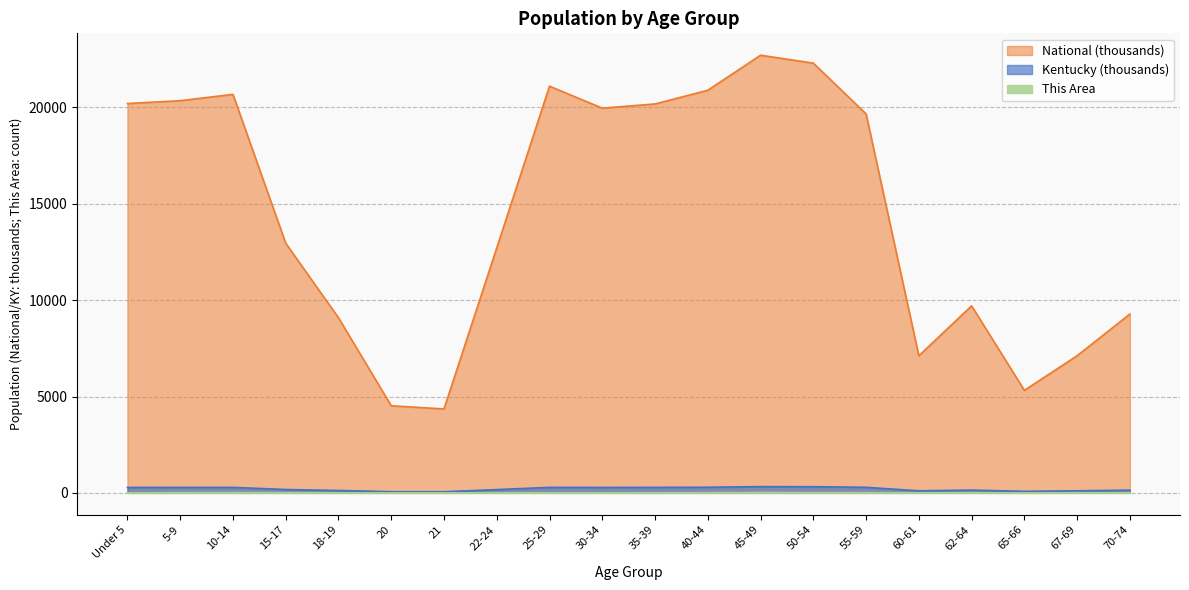

Which has a higher value, 20 or 40-44?

40-44